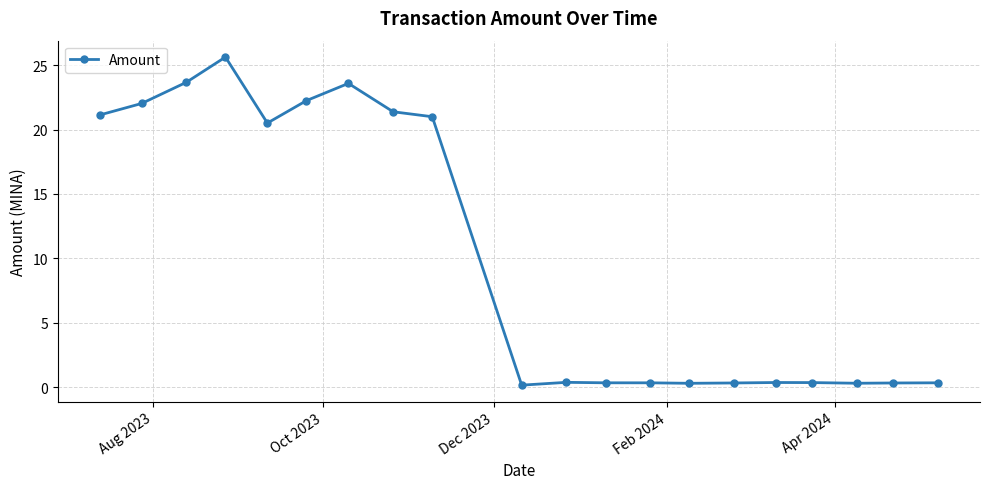

True or false: the data has more than 1 interior local peaks.

True